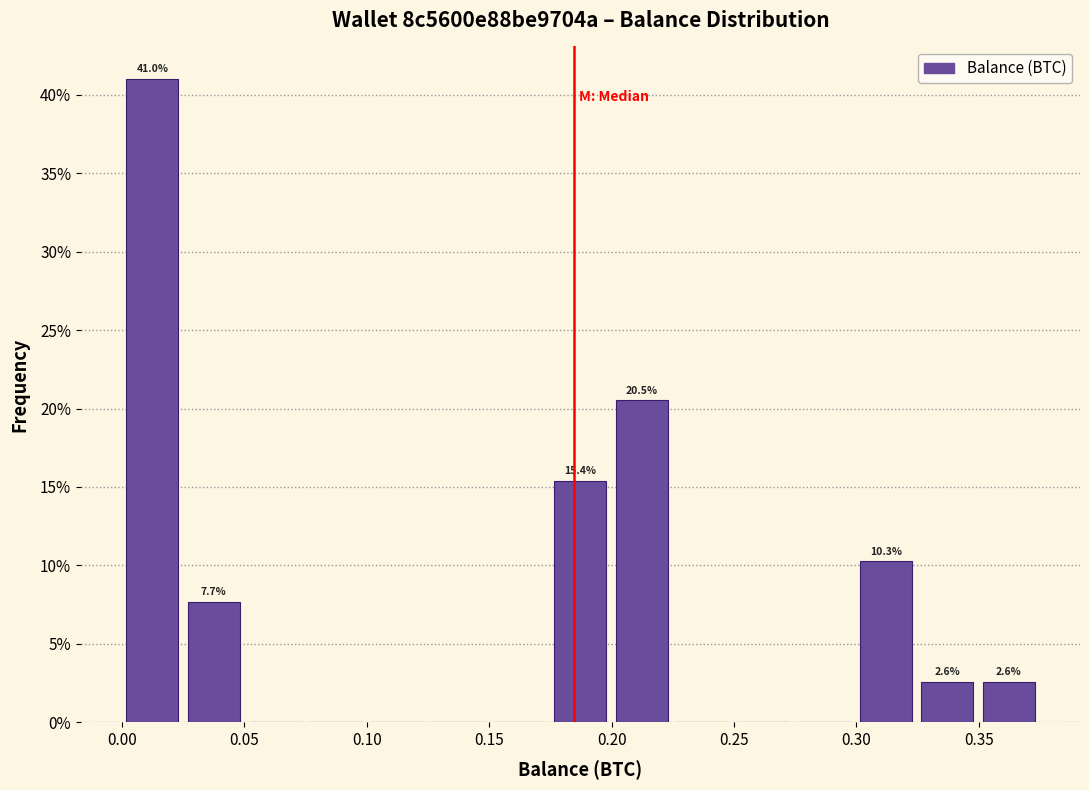

Which range on the x-axis has the tallest bar?

0.000 to 0.025